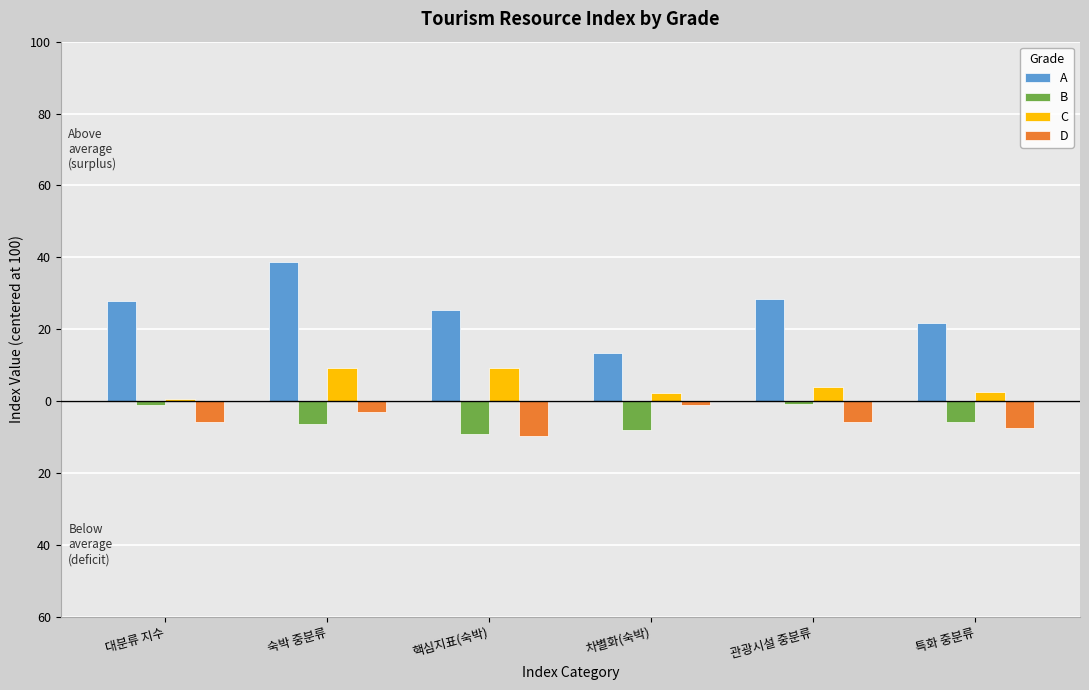

List the series in order of their peak value, highest first.

A, C, B, D